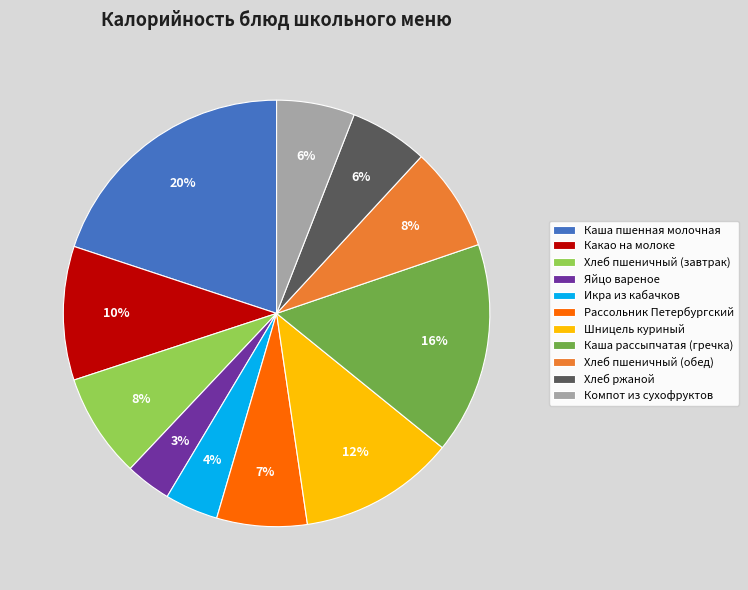

To the nearest percent, what is the average slice percentage?

9%